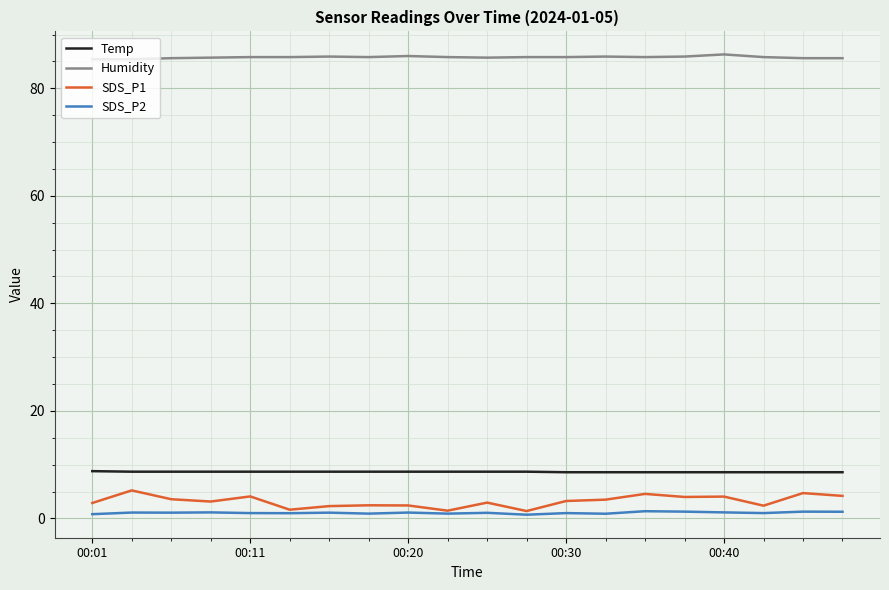

True or false: Temp and Humidity intersect in this chart.

False